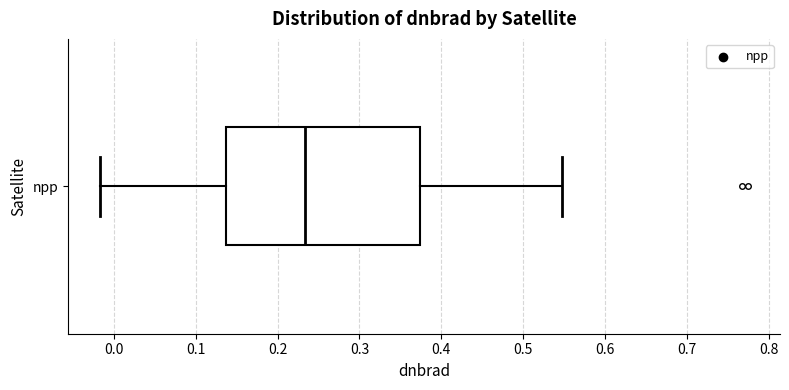

Transcribe this box plot: give where the median line is, the range the box spans, and where the two whiskers end, as read against the x-axis. The values are not printed on the chart, so give them approximately, as read against the axis.

median 0.23, box 0.14 to 0.37, whiskers -0.02 to 0.55